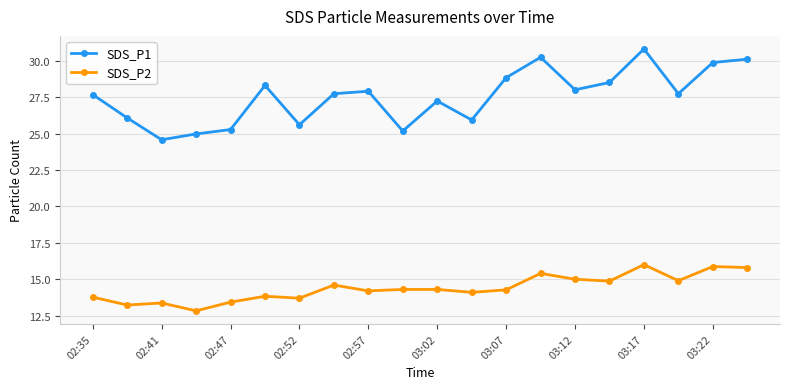

What is the value of the SDS_P1 point at the 1st from the left?

27.7